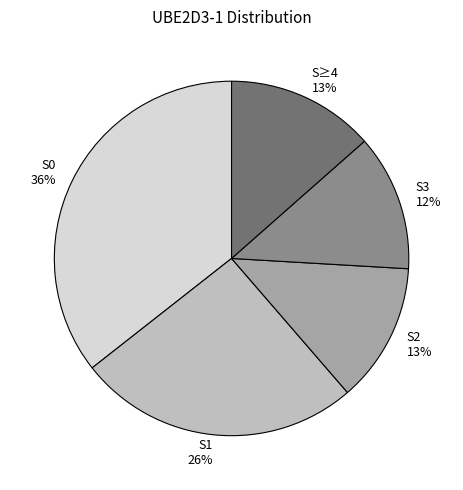

To the nearest percent, what is the difference between the S3 and S≥4 slice percentages?

1%